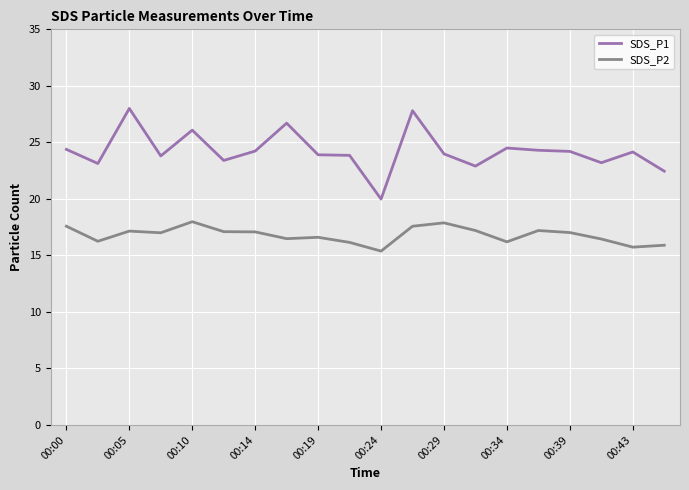

True or false: SDS_P1 and SDS_P2 cross at least once.

False